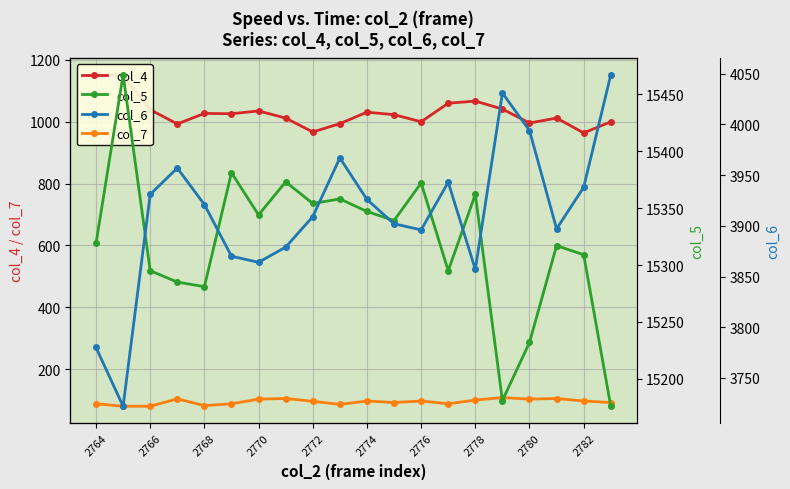

How many data points in col_7 are less than 97?

10